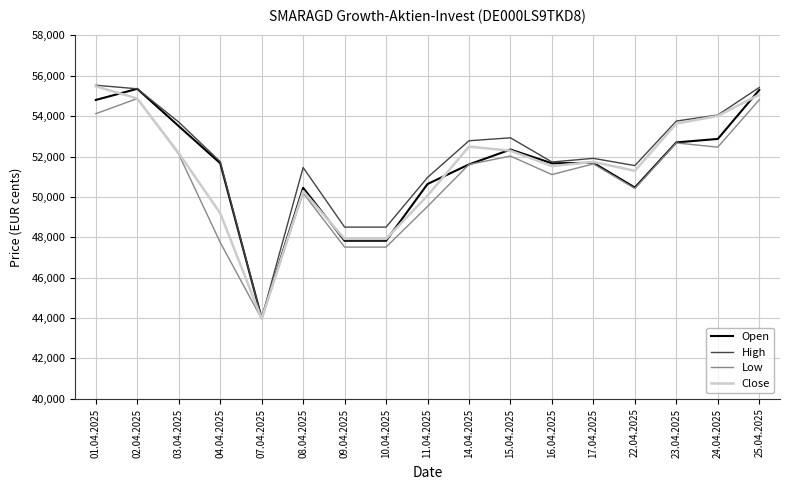

Between 22.04.2025 and 23.04.2025, which series saw the biggest shift?

Close